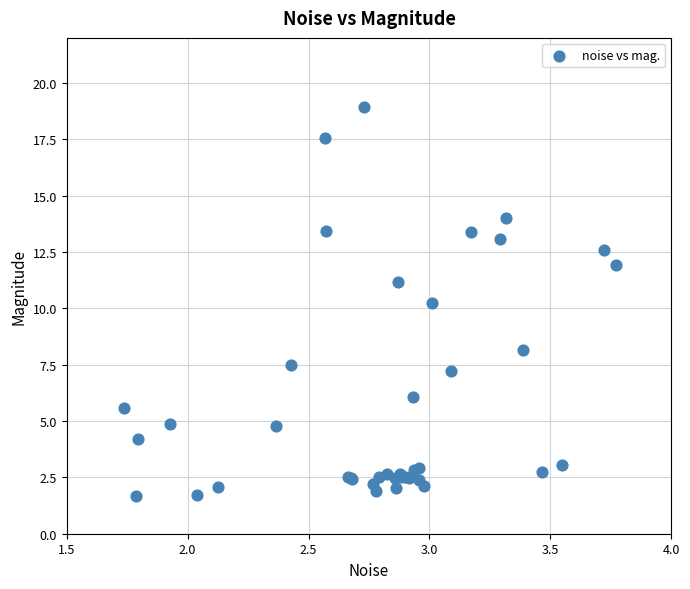

What Y value in the scatter plot is closest to 10?

10.2